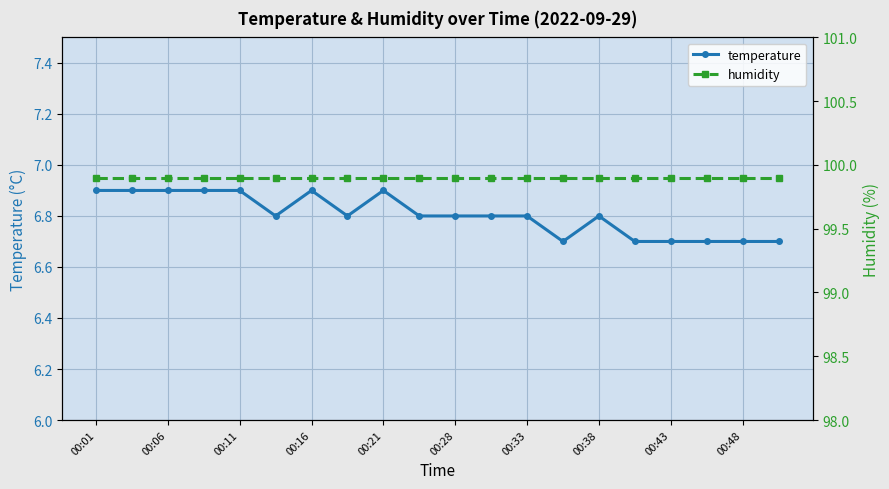

What is the average value of the humidity series?

99.9